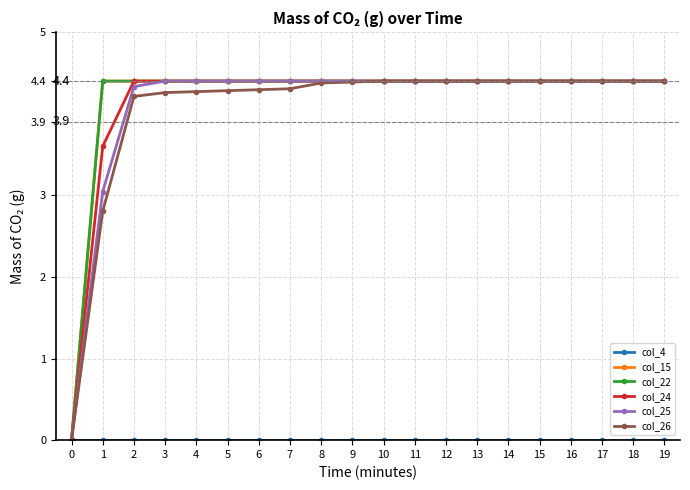

Does the chart have visible grid lines?

Yes